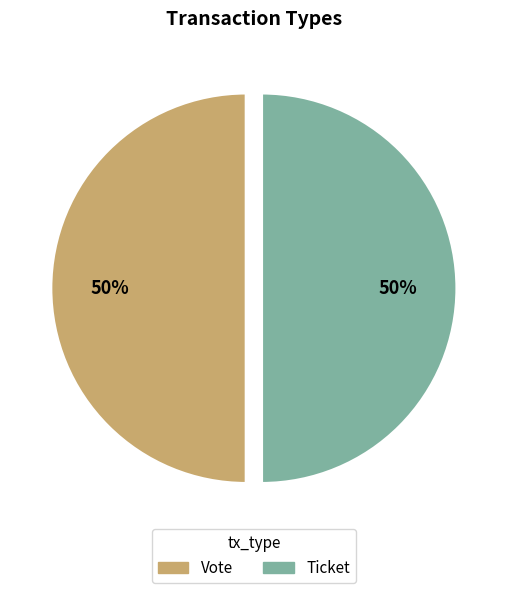

Is it true that Ticket is 50% of the pie?

True